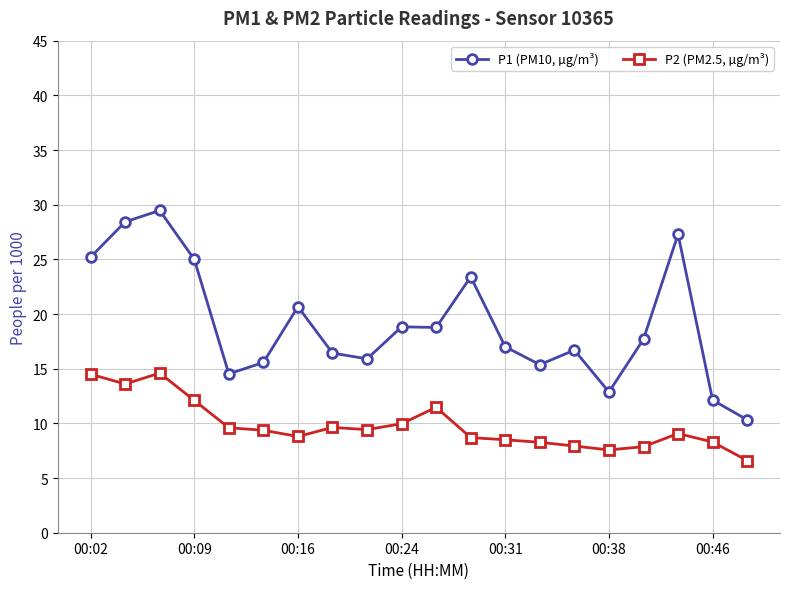

What is the average value of the P1 (PM10, µg/m³) series?

19.1